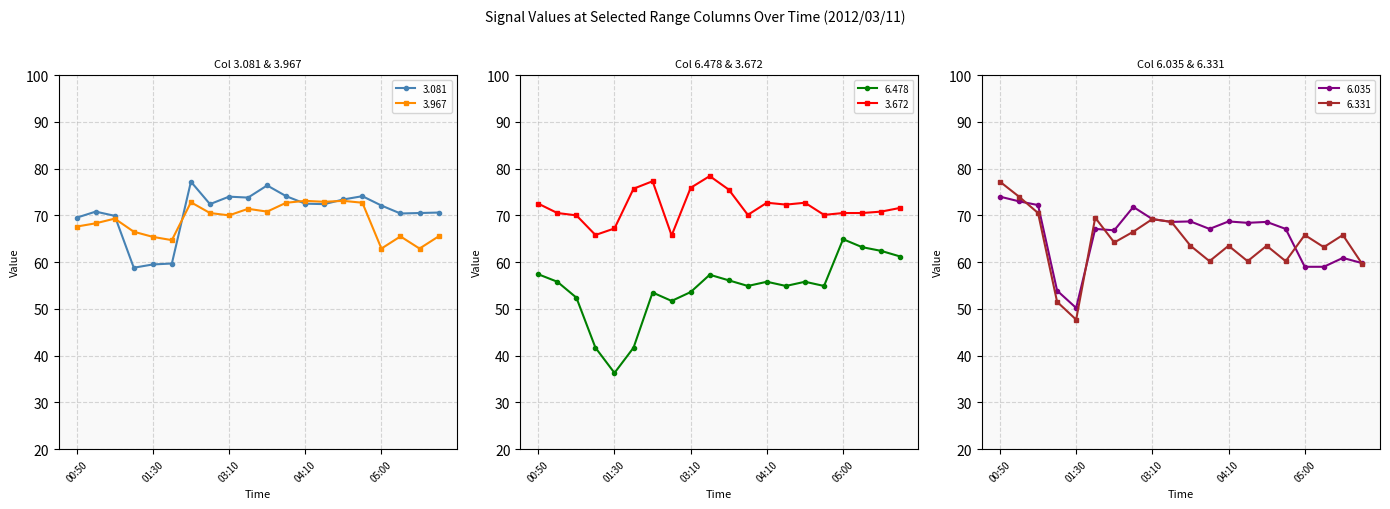

At 06:30, list the series in order from largest to smallest.

3.672, 3.081, 3.967, 6.478, 6.035, 6.331